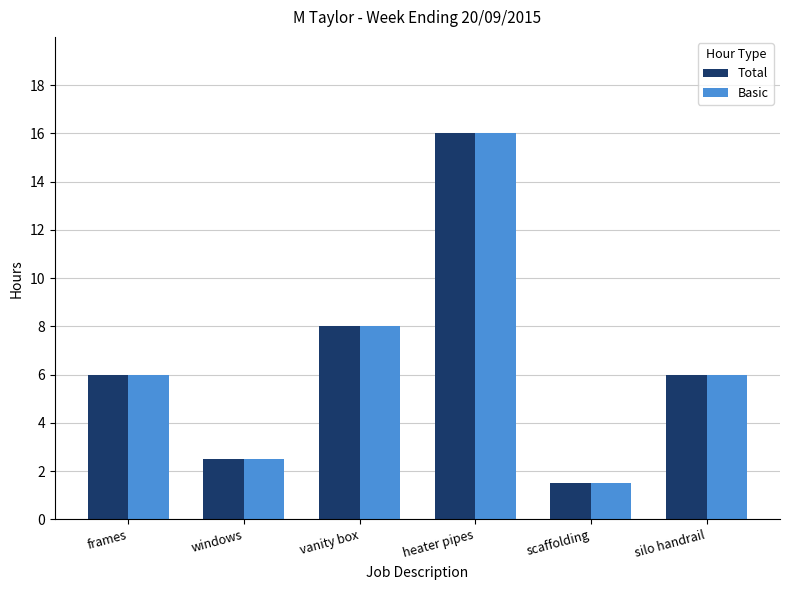

Read the Total value at vanity box.

8.0